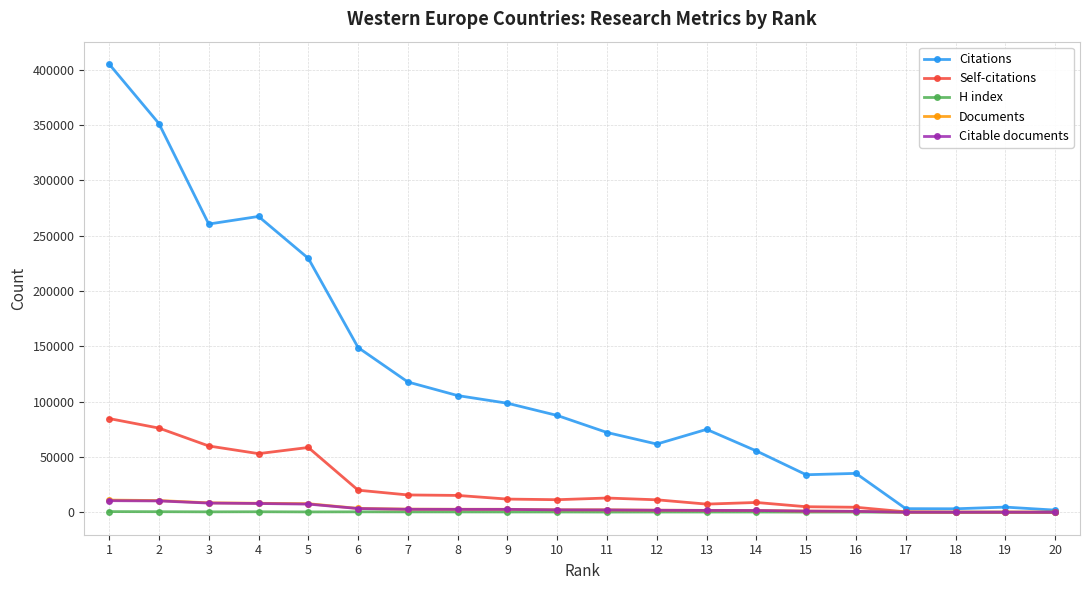

What is the total value across all series at 17?

4254